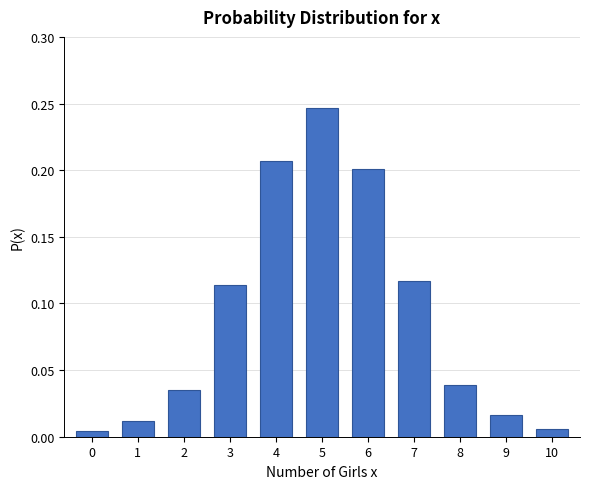

Is it true that the value at 4 is 0.1?

False